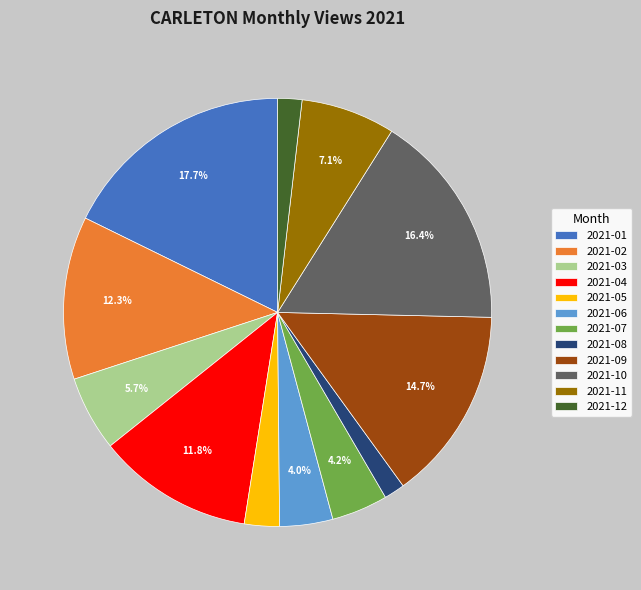

Which category has the biggest portion of the pie?

2021-01